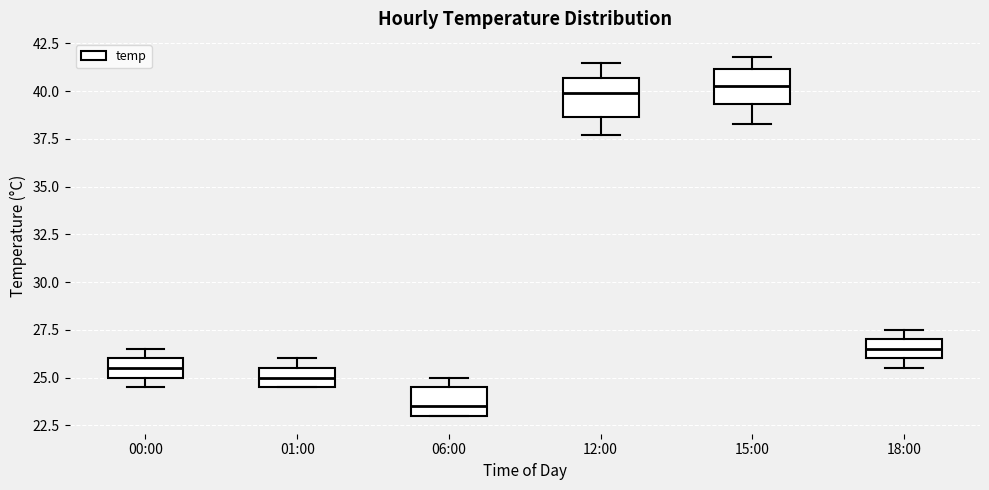

Reading left to right, transcribe this box plot: for each box, give where its median line is, the range the box spans, and where its two whiskers end, as read against the y-axis. The values are not printed on the chart, so give them approximately, as read against the axis.

00:00: median 25.5, box 25.0 to 26.0, whiskers 24.5 to 26.5
01:00: median 25.0, box 24.5 to 25.5, whiskers 24.5 to 26.0
06:00: median 23.5, box 23.0 to 24.5, whiskers 23.0 to 25.0
12:00: median 40.0, box 38.5 to 40.5, whiskers 37.5 to 41.5
15:00: median 40.5, box 39.5 to 41.0, whiskers 38.5 to 42.0
18:00: median 26.5, box 26.0 to 27.0, whiskers 25.5 to 27.5